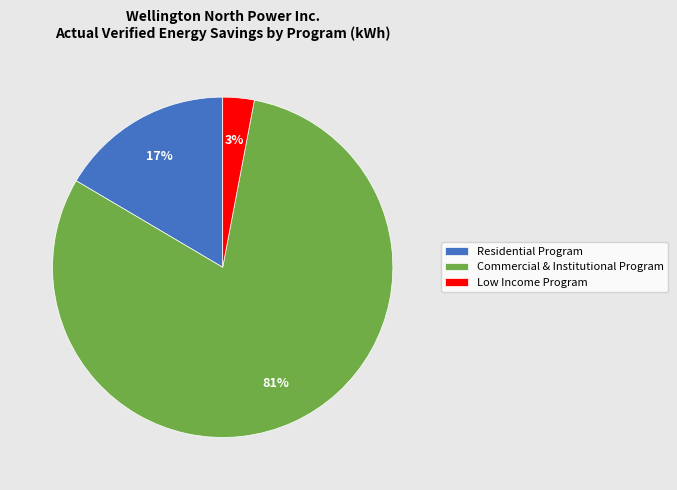

Between Residential Program and Low Income Program, which is larger?

Residential Program